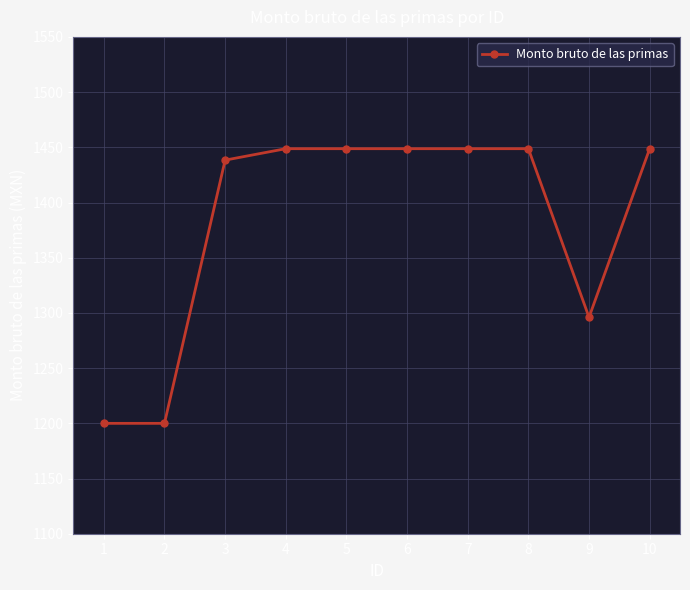

What is the difference between the maximum and minimum values?

248.8